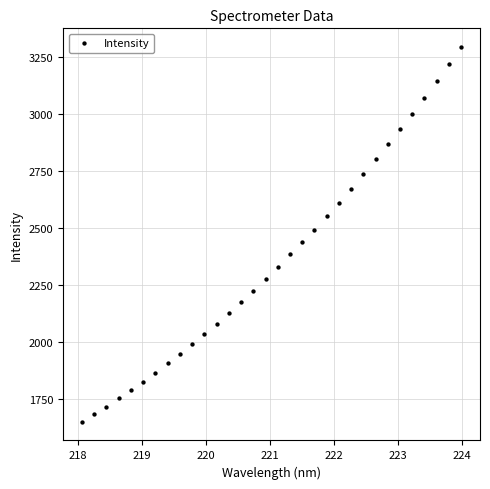

What is the range of X values (max minus min)?

5.9